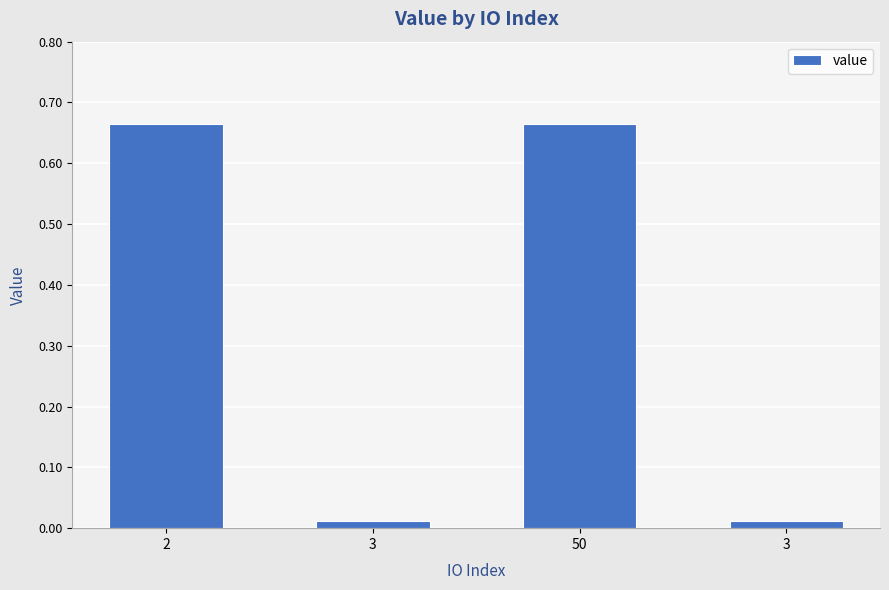

Is it true that the value at 50 is 0.7?

True